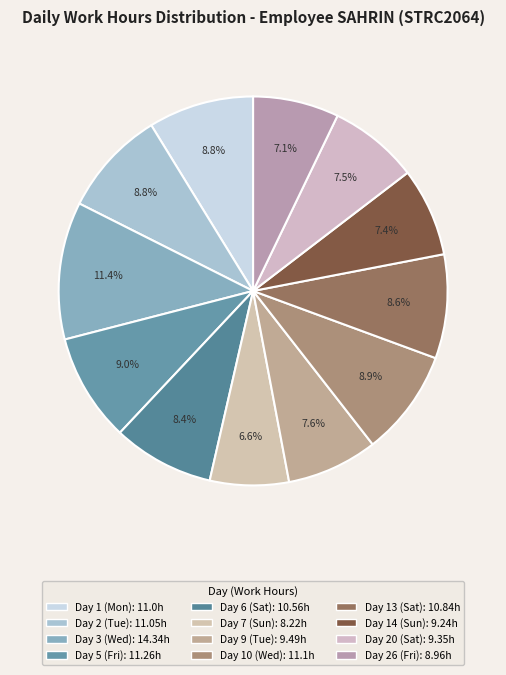

How many segments does this pie chart have?

12